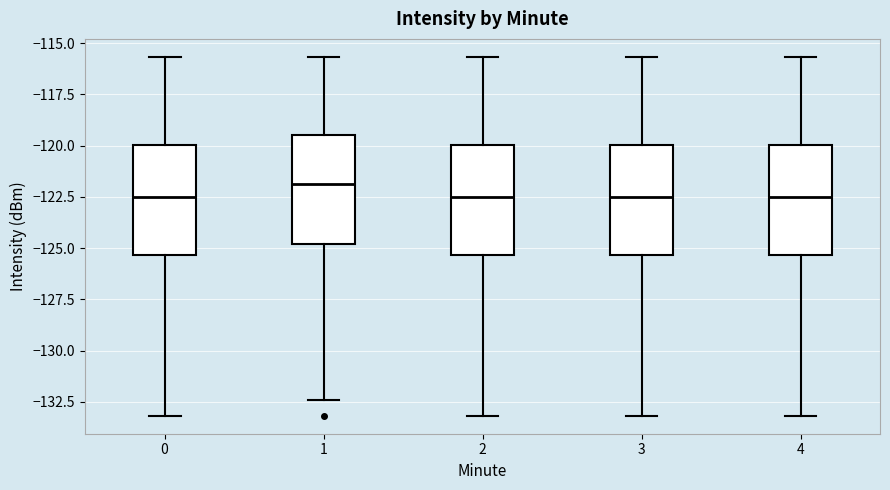

Which box's median line is the highest?

1